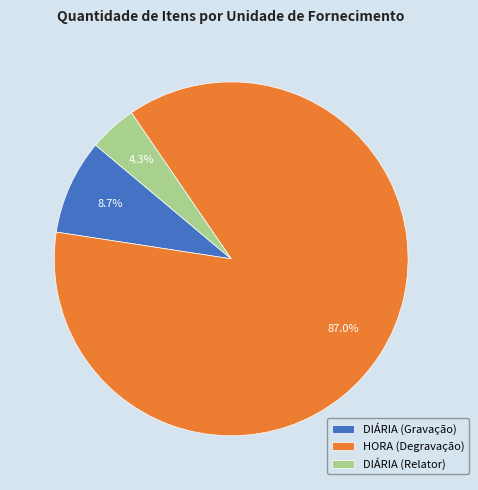

To the nearest percent, what is the combined percentage of DIÁRIA (Gravação) and HORA (Degravação)?

96%